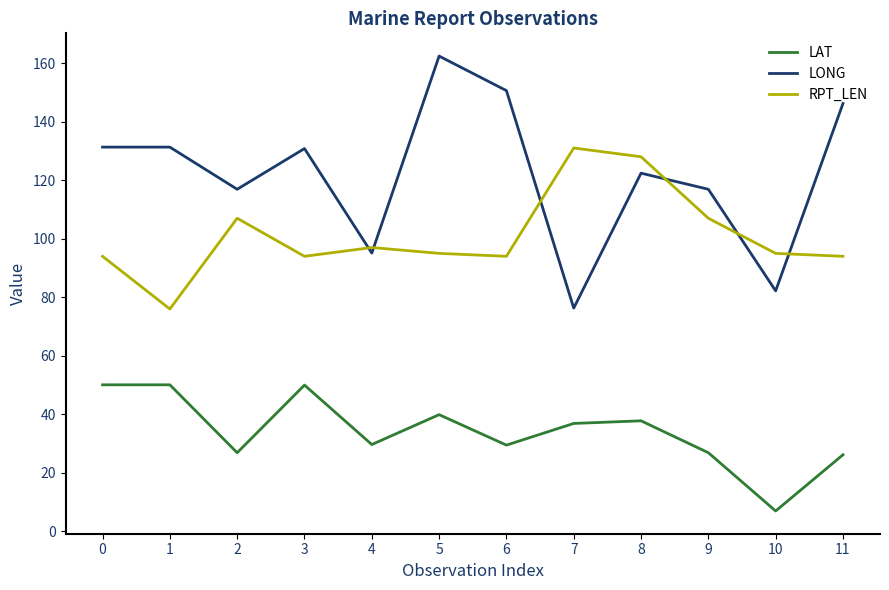

At which category does the chart reach its peak across all series?

5